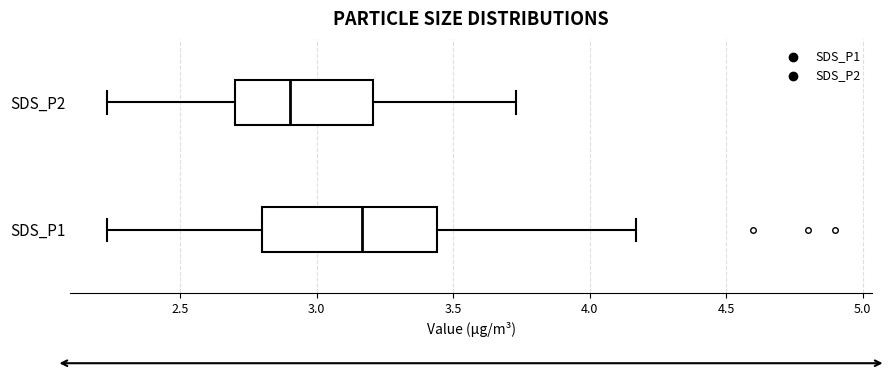

Reading bottom to top, read every box against the x-axis: the position of its median line, the range the box covers, and the ends of its whiskers. The values are not printed on the chart, so give them approximately, as read against the axis.

SDS_P1: median 3.15, box 2.80 to 3.45, whiskers 2.25 to 4.15
SDS_P2: median 2.90, box 2.70 to 3.20, whiskers 2.25 to 3.75